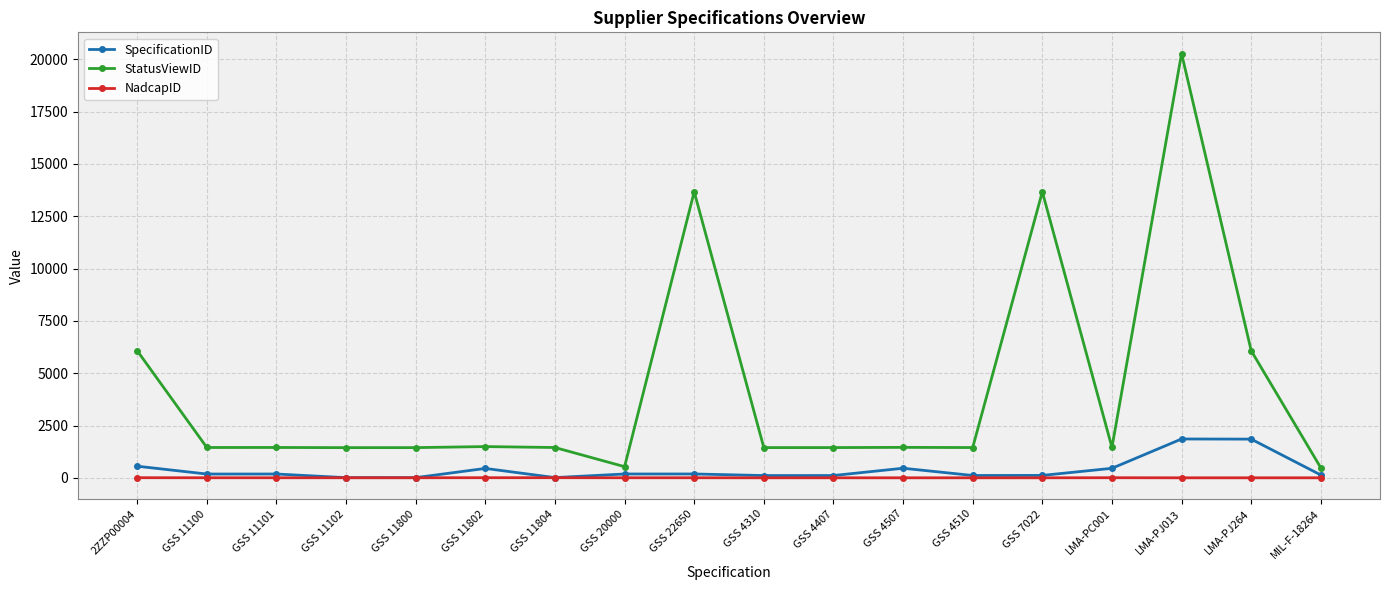

True or false: StatusViewID and NadcapID cross at least once.

False